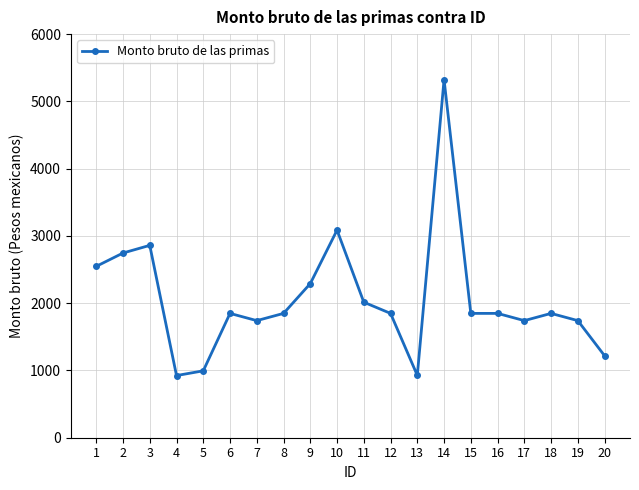

True or false: the data has more than 2 interior local peaks.

True